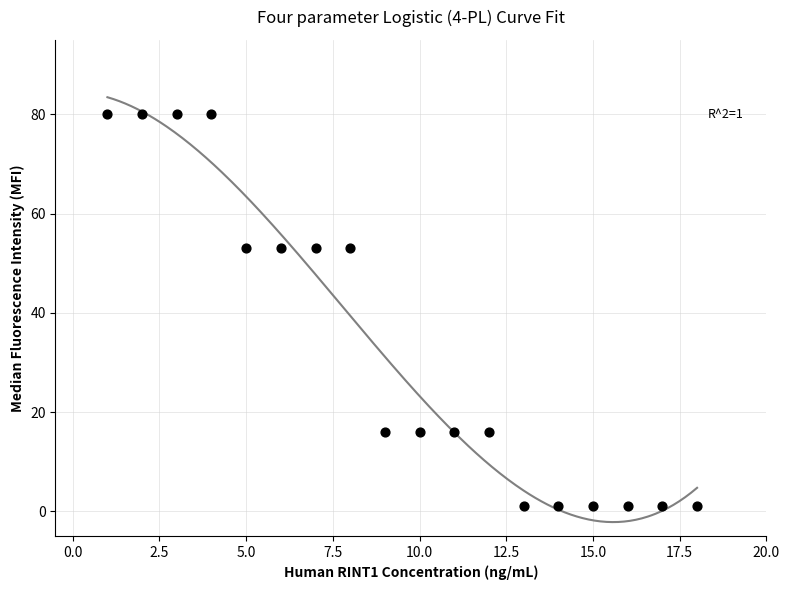

What is the range of Y values (max minus min)?

79